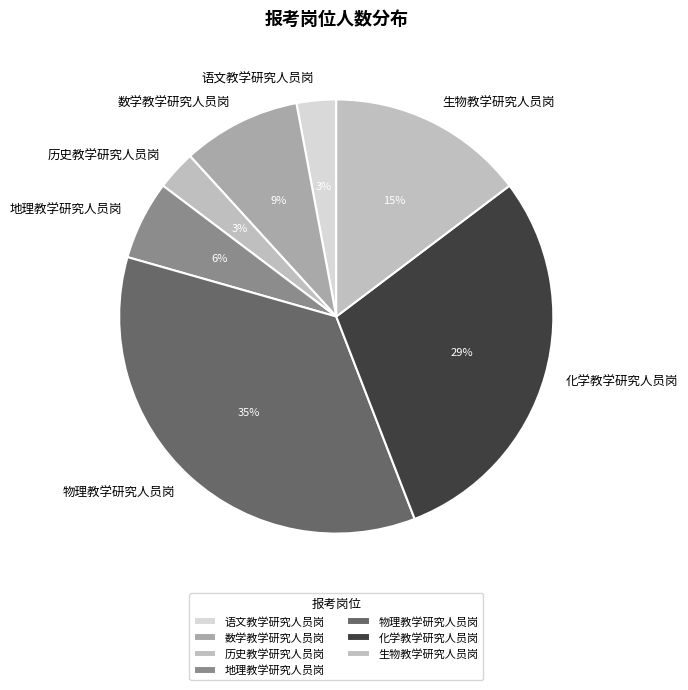

Between 语文教学研究人员岗 and 生物教学研究人员岗, which is larger?

生物教学研究人员岗